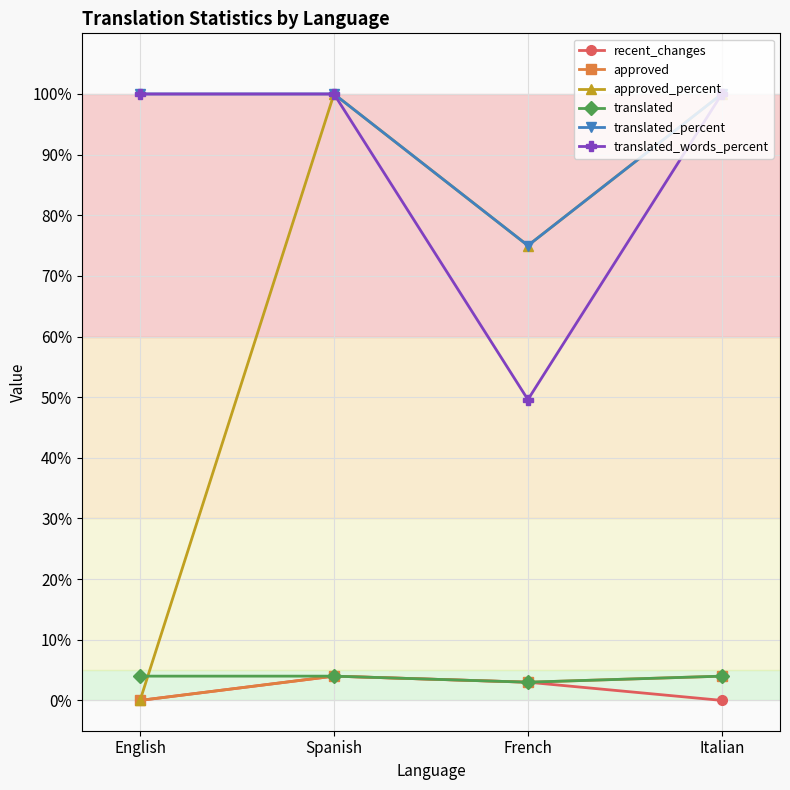

What is the label of the 3rd point from the left?

French